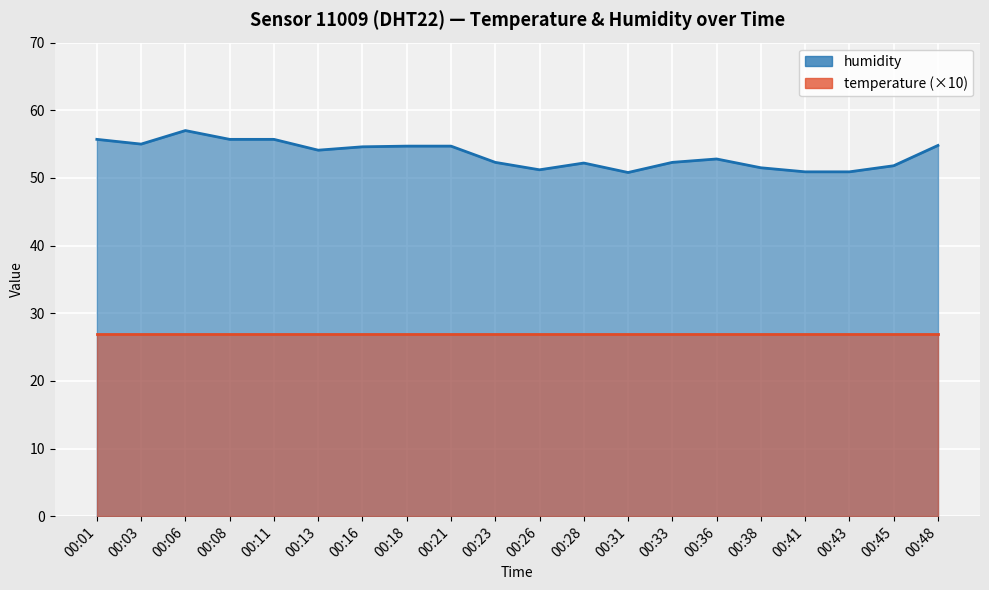

List the labels in order of value, largest first.

00:06, 00:01, 00:08, 00:11, 00:03, 00:48, 00:18, 00:21, 00:16, 00:13, 00:36, 00:23, 00:33, 00:28, 00:45, 00:38, 00:26, 00:41, 00:43, 00:31